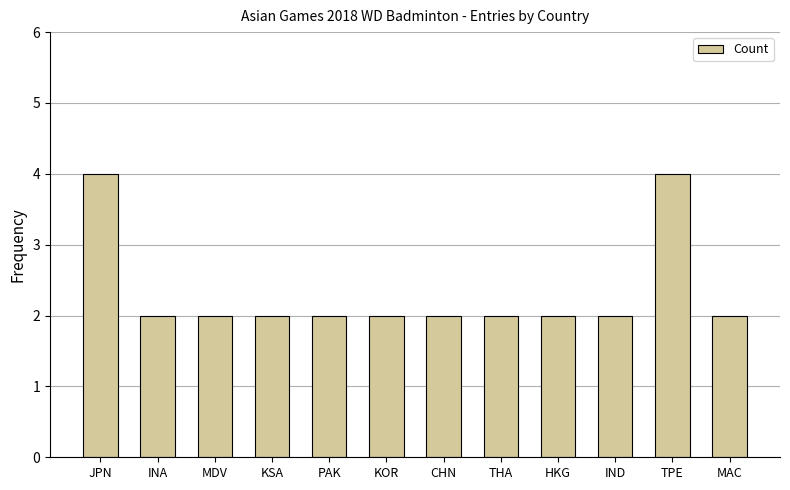

How many distinct data groups are displayed?

1